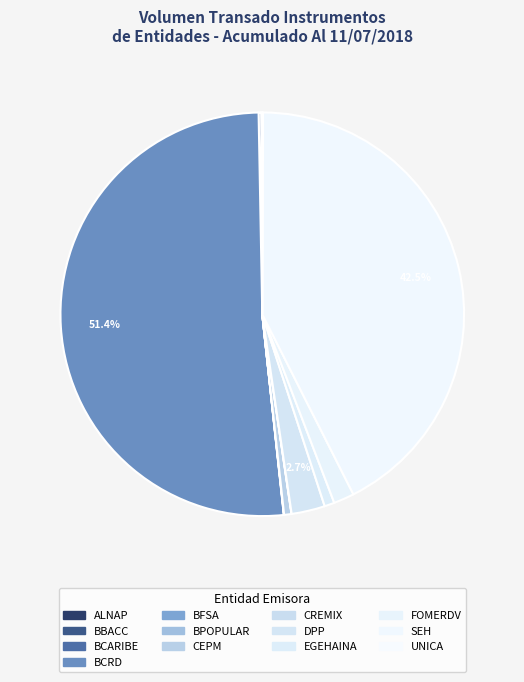

Which category accounts for the majority?

BCRD